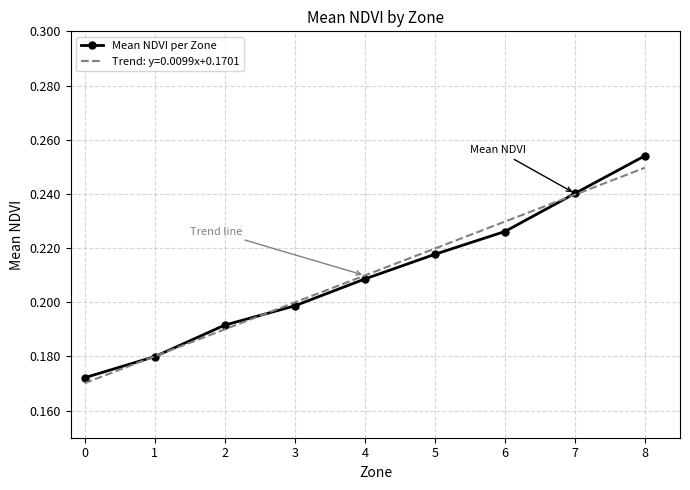

How many values are between 0 and 1?

9